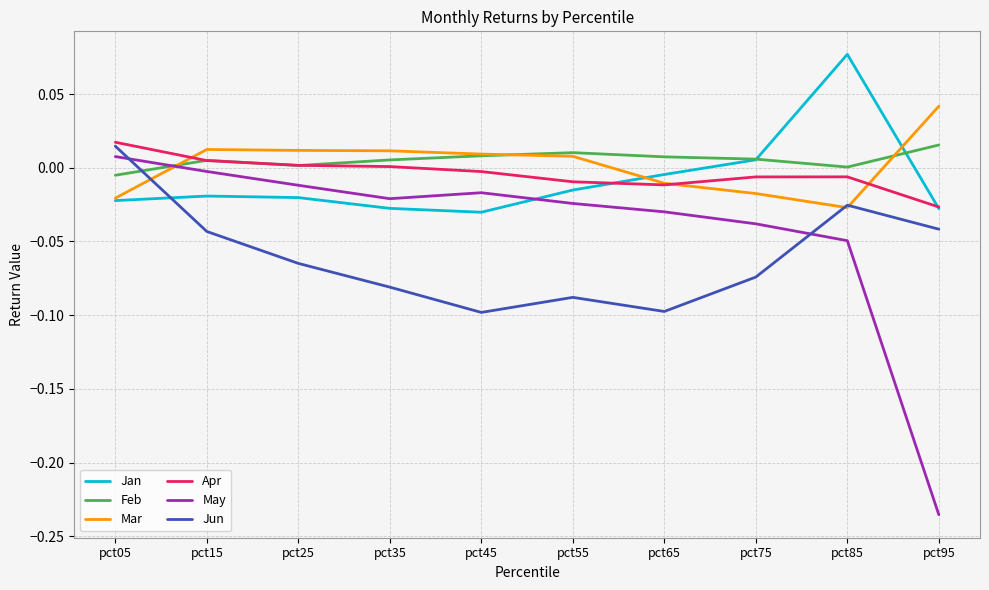

Count the Mar values in the range 0 to 1.

6